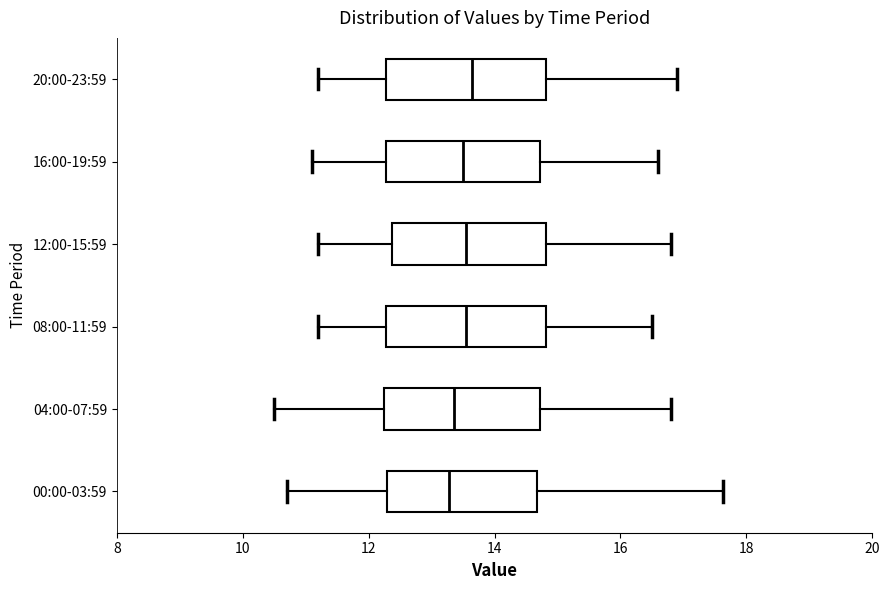

Reading bottom to top, transcribe this box plot: for each box, give where its median line is, the range the box spans, and where its two whiskers end, as read against the x-axis. The values are not printed on the chart, so give them approximately, as read against the axis.

00:00-03:59: median 13.2, box 12.2 to 14.6, whiskers 10.8 to 17.6
04:00-07:59: median 13.4, box 12.2 to 14.8, whiskers 10.6 to 16.8
08:00-11:59: median 13.6, box 12.2 to 14.8, whiskers 11.2 to 16.6
12:00-15:59: median 13.6, box 12.4 to 14.8, whiskers 11.2 to 16.8
16:00-19:59: median 13.6, box 12.2 to 14.8, whiskers 11.2 to 16.6
20:00-23:59: median 13.6, box 12.2 to 14.8, whiskers 11.2 to 17.0